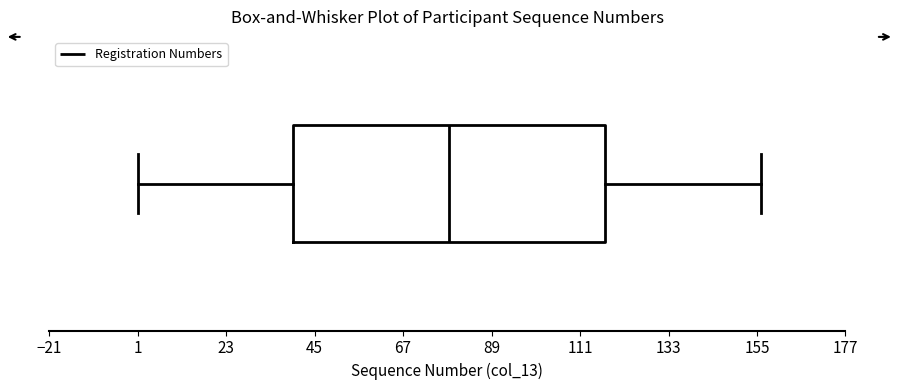

Read this box plot against the x-axis: the position of the median line, the range covered by the box, and the ends of both whiskers. The values are not printed on the chart, so give them approximately, as read against the axis.

median 80, box 40 to 115, whiskers 0 to 155